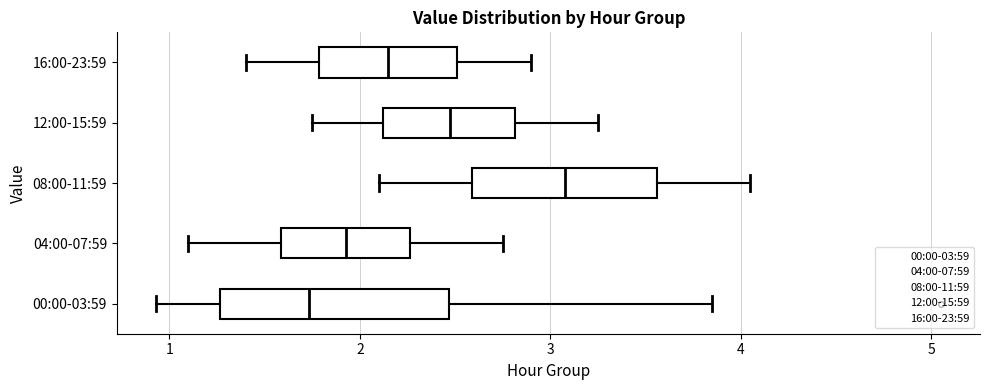

Reading bottom to top, read every box against the x-axis: the position of its median line, the range the box covers, and the ends of its whiskers. The values are not printed on the chart, so give them approximately, as read against the axis.

00:00-03:59: median 1.7, box 1.3 to 2.5, whiskers 0.9 to 3.9
04:00-07:59: median 1.9, box 1.6 to 2.3, whiskers 1.1 to 2.8
08:00-11:59: median 3.1, box 2.6 to 3.6, whiskers 2.1 to 4.1
12:00-15:59: median 2.5, box 2.1 to 2.8, whiskers 1.8 to 3.3
16:00-23:59: median 2.2, box 1.8 to 2.5, whiskers 1.4 to 2.9